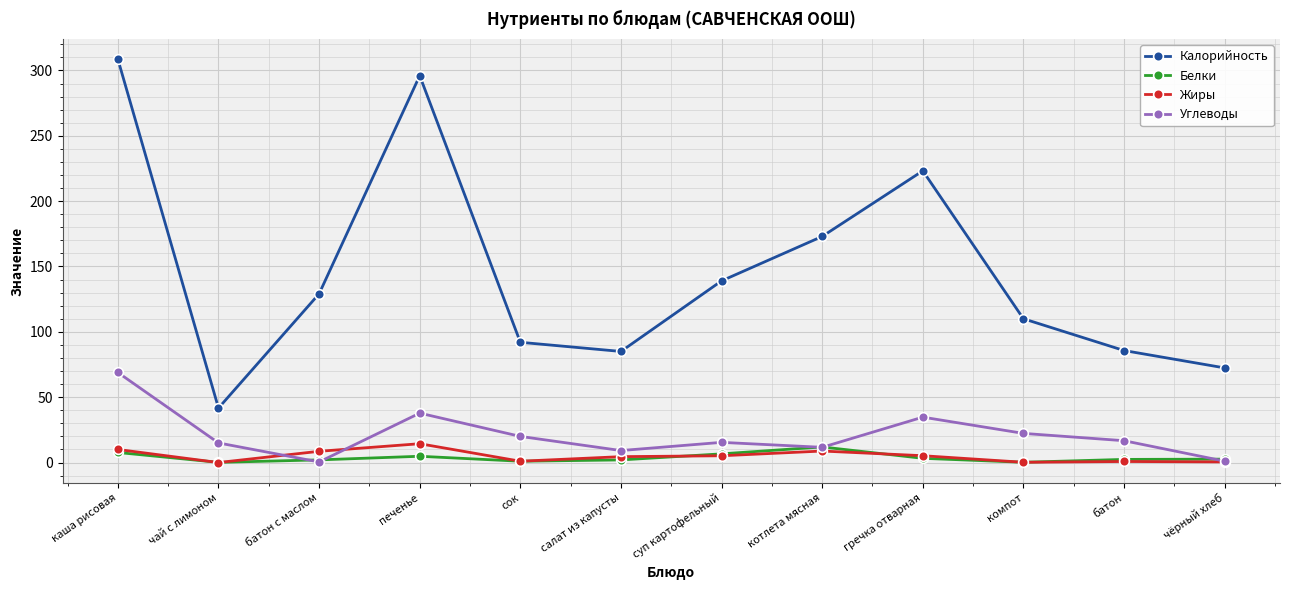

At how many categories does at least one series exceed 220?

3